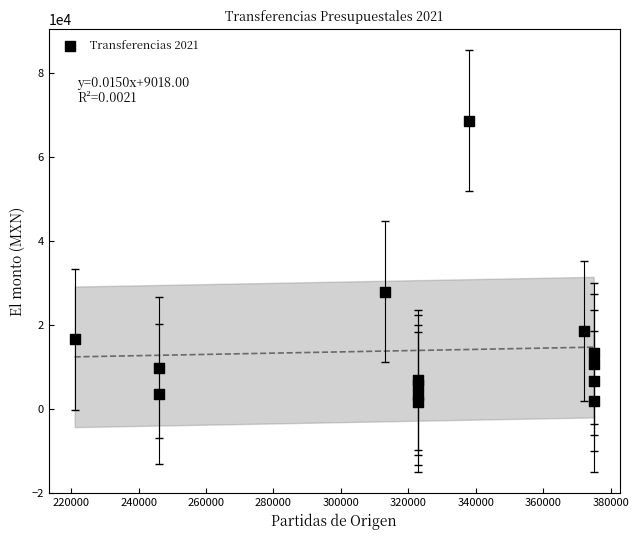

What is the range of Y values (max minus min)?

66998.0